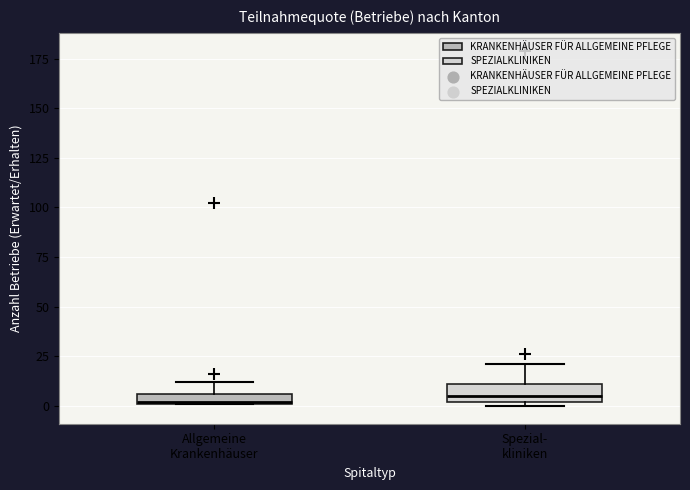

Where is the upper edge of the box for Allgemeine Krankenhäuser on the y-axis? The values are not printed on the chart, so give them approximately, as read against the axis.

5